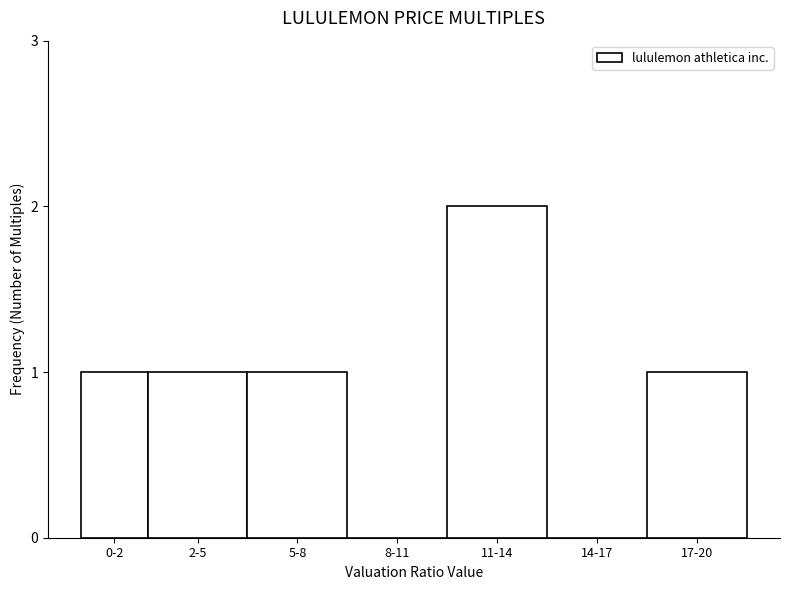

Reading left to right, extract all data points from this chart.

0-2=1	2-5=1	5-8=1	8-11=0	11-14=2	14-17=0	17-20=1